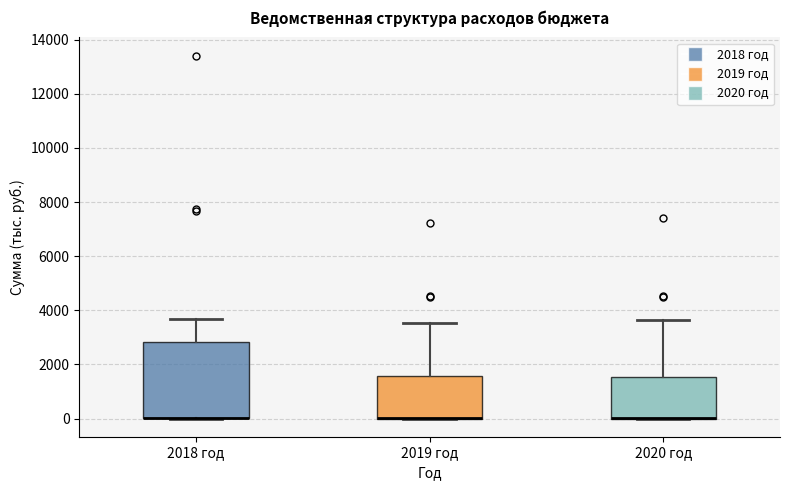

Reading left to right, read every box against the y-axis: the position of its median line, the range the box covers, and the ends of its whiskers. The values are not printed on the chart, so give them approximately, as read against the axis.

2018 год: median 0 (drawn on the box's lower edge), box 0 to 2800, whiskers 0 to 3600
2019 год: median 0 (drawn on the box's lower edge), box 0 to 1600, whiskers 0 to 3600
2020 год: median 0 (drawn on the box's lower edge), box 0 to 1600, whiskers 0 to 3600